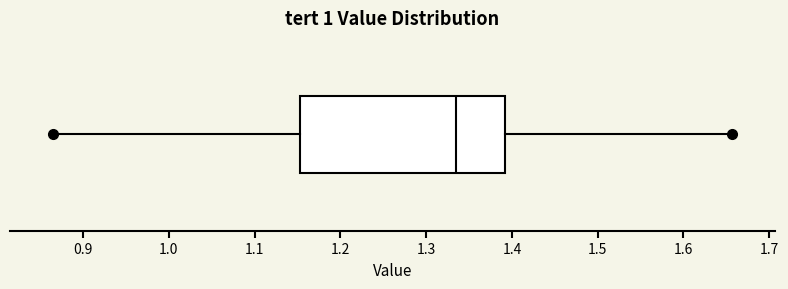

Where does the right whisker of the box end on the x-axis? The values are not printed on the chart, so give them approximately, as read against the axis.

1.66